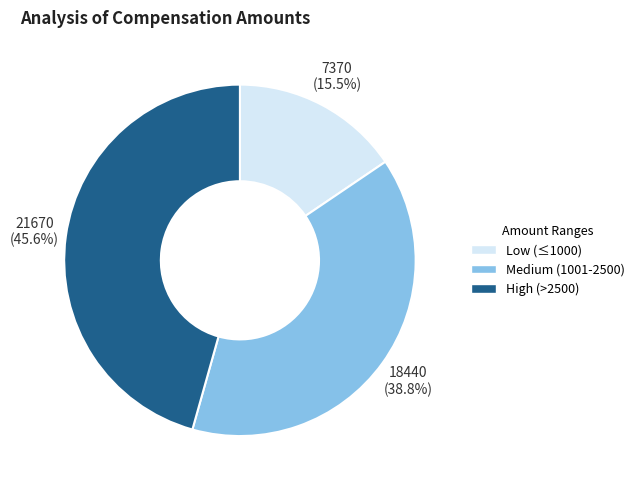

Is there any slice that represents more than half of the pie?

No